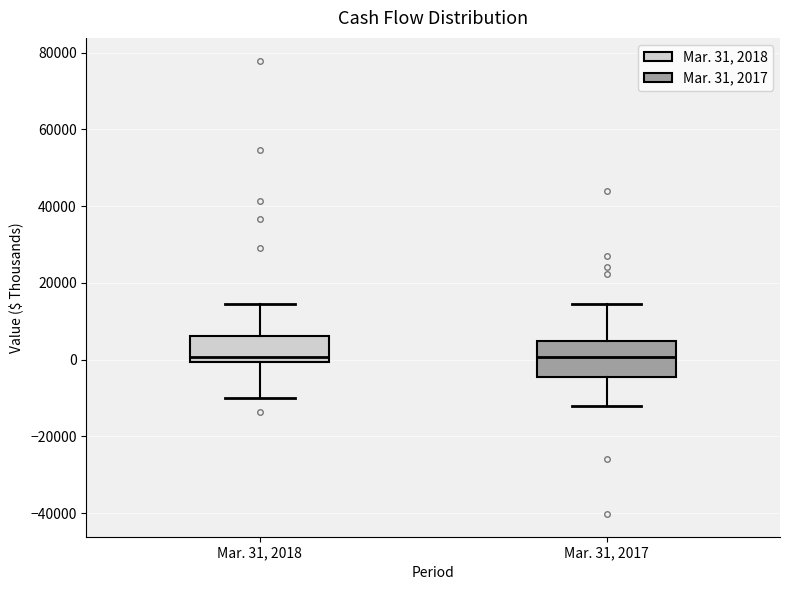

Comparing the boxes themselves (not the whiskers), which one is the tallest?

Mar. 31, 2017